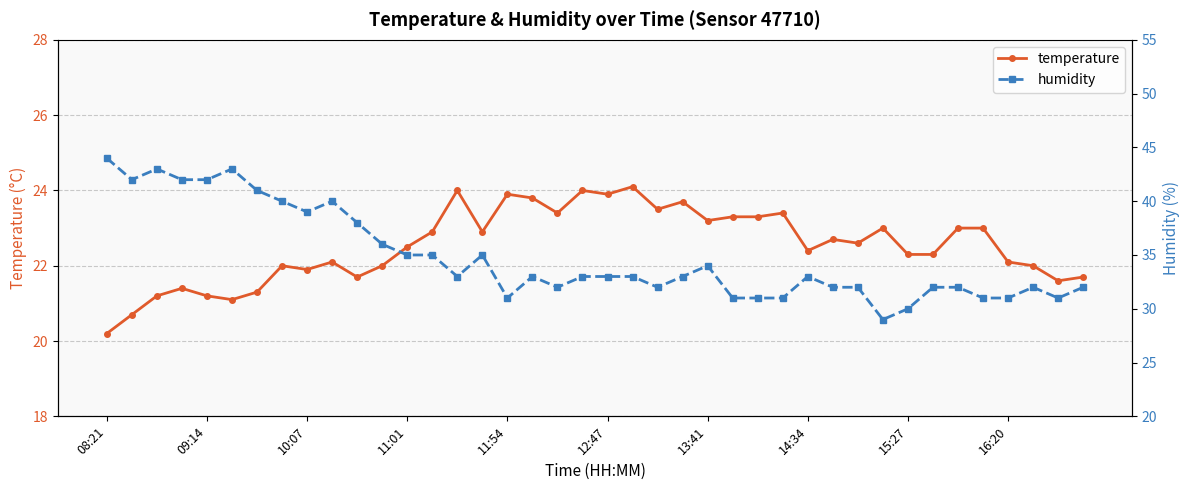

Reading left to right, what are all the values shown in this chart?

temperature: 20.2	20.7	21.2	21.4	21.2	21.1	21.3	22.0	21.9	22.1	21.7	22.0	22.5	22.9	24.0	22.9	23.9	23.8	23.4	24.0	23.9	24.1	23.5	23.7	23.2	23.3	23.3	23.4	22.4	22.7	22.6	23.0	22.3	22.3	23.0	23.0	22.1	22.0	21.6	21.7
humidity: 44.0	42.0	43.0	42.0	42.0	43.0	41.0	40.0	39.0	40.0	38.0	36.0	35.0	35.0	33.0	35.0	31.0	33.0	32.0	33.0	33.0	33.0	32.0	33.0	34.0	31.0	31.0	31.0	33.0	32.0	32.0	29.0	30.0	32.0	32.0	31.0	31.0	32.0	31.0	32.0